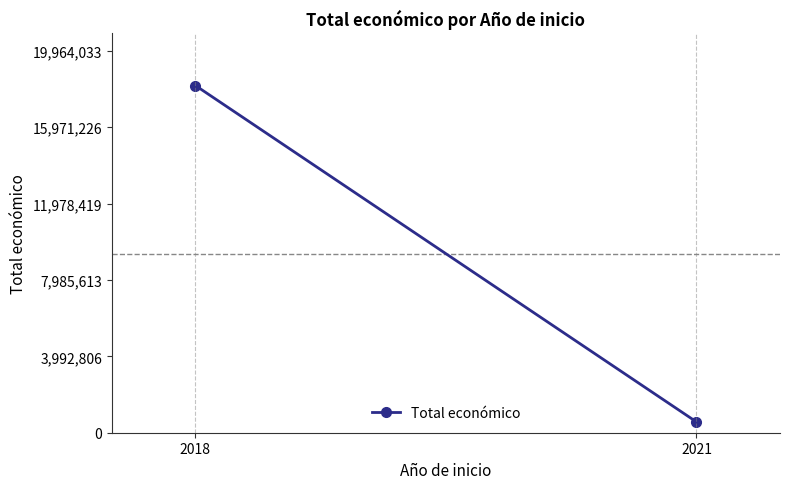

List the labels in order of value, largest first.

2018, 2021